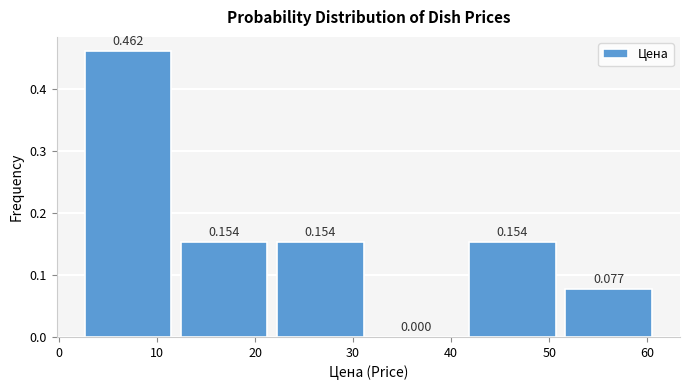

Reading left to right, transcribe this chart: for each bar, give the range it covers on the x-axis and its height. The bar edges are not printed on the chart, so give them approximately, as read against the axis.

2 to 12: 0.462
12 to 22: 0.154
22 to 32: 0.154
32 to 41: 0.000
41 to 51: 0.154
51 to 61: 0.077